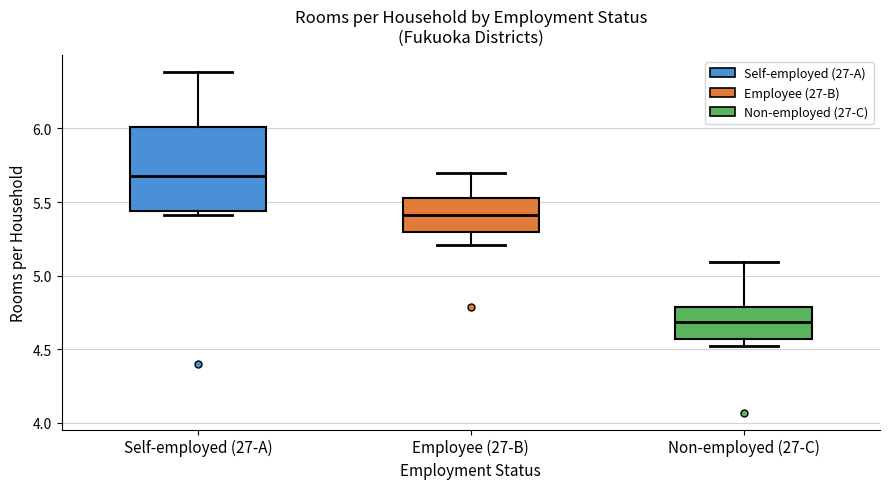

Where is the upper edge of the box for Self-employed (27-A) on the y-axis? The values are not printed on the chart, so give them approximately, as read against the axis.

6.00